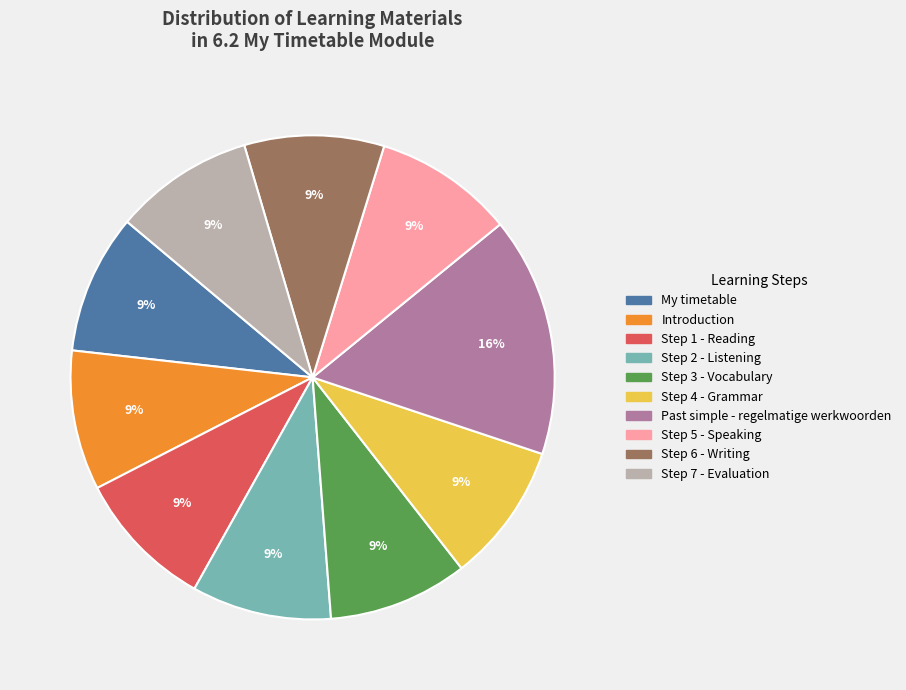

Which slice is the largest?

Past simple - regelmatige werkwoorden